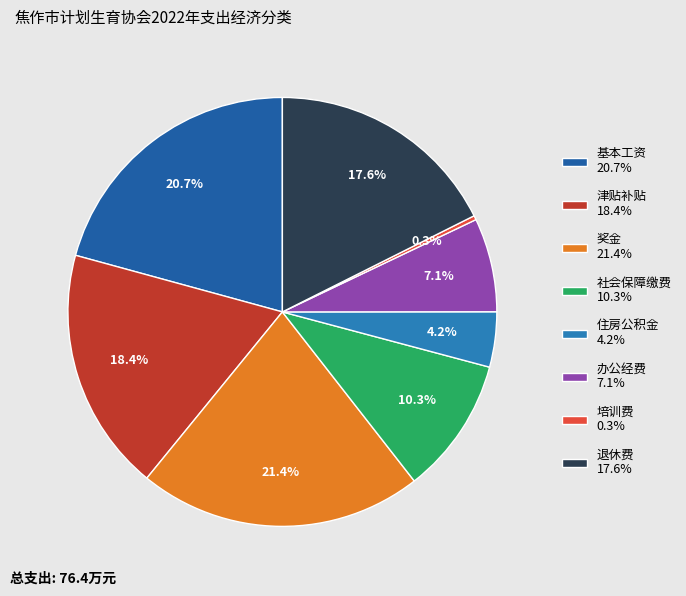

Is there a majority slice in this chart?

No